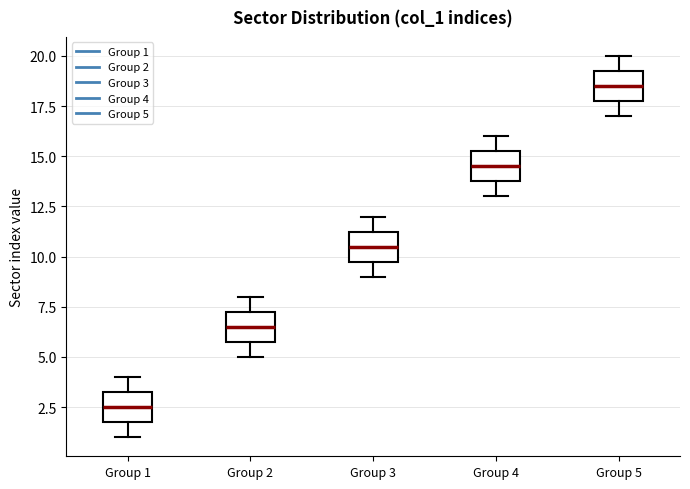

Where is the upper edge of the box for Group 2 on the y-axis? The values are not printed on the chart, so give them approximately, as read against the axis.

7.5